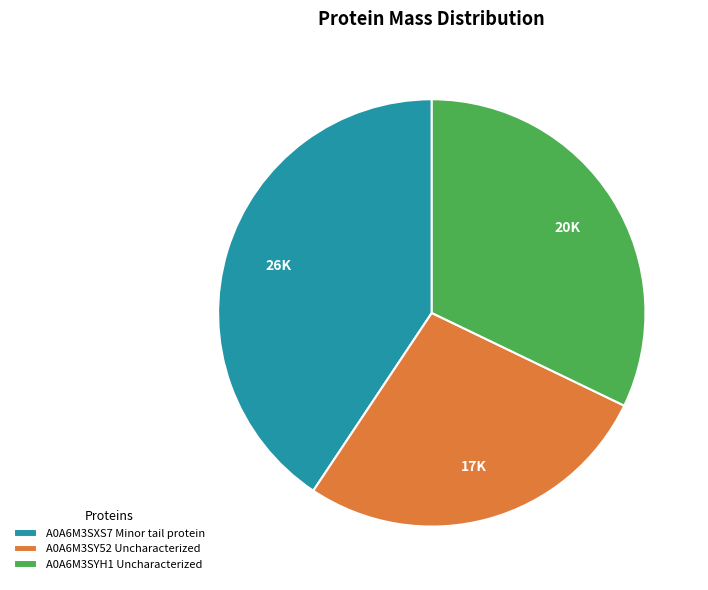

How many slices are in this pie chart?

3